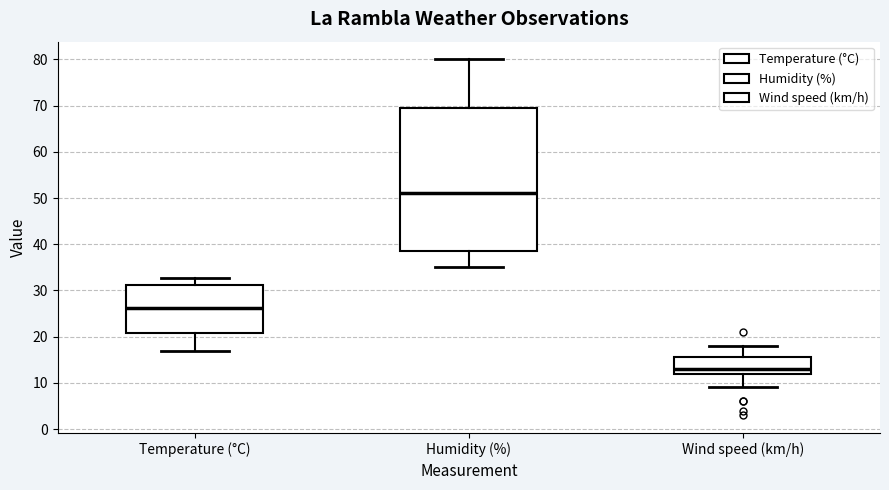

Where does the upper whisker of the box for Temperature (°C) end on the y-axis? The values are not printed on the chart, so give them approximately, as read against the axis.

33